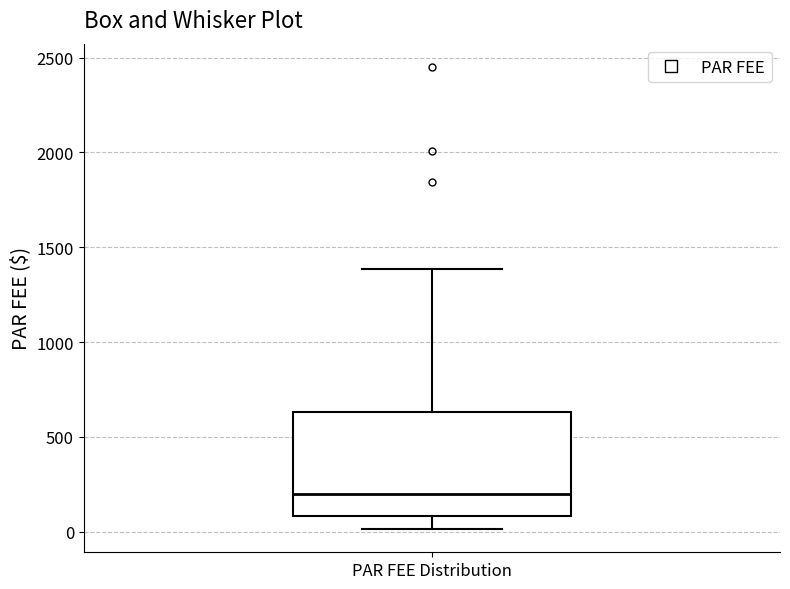

Transcribe this box plot: give where the median line is, the range the box spans, and where the two whiskers end, as read against the y-axis. The values are not printed on the chart, so give them approximately, as read against the axis.

median 200, box 100 to 650, whiskers 0 to 1400